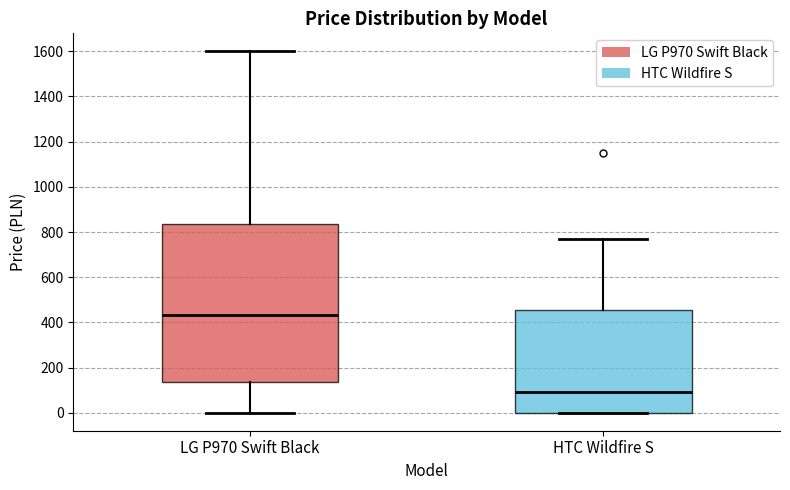

Which box has the lowest median line?

HTC Wildfire S